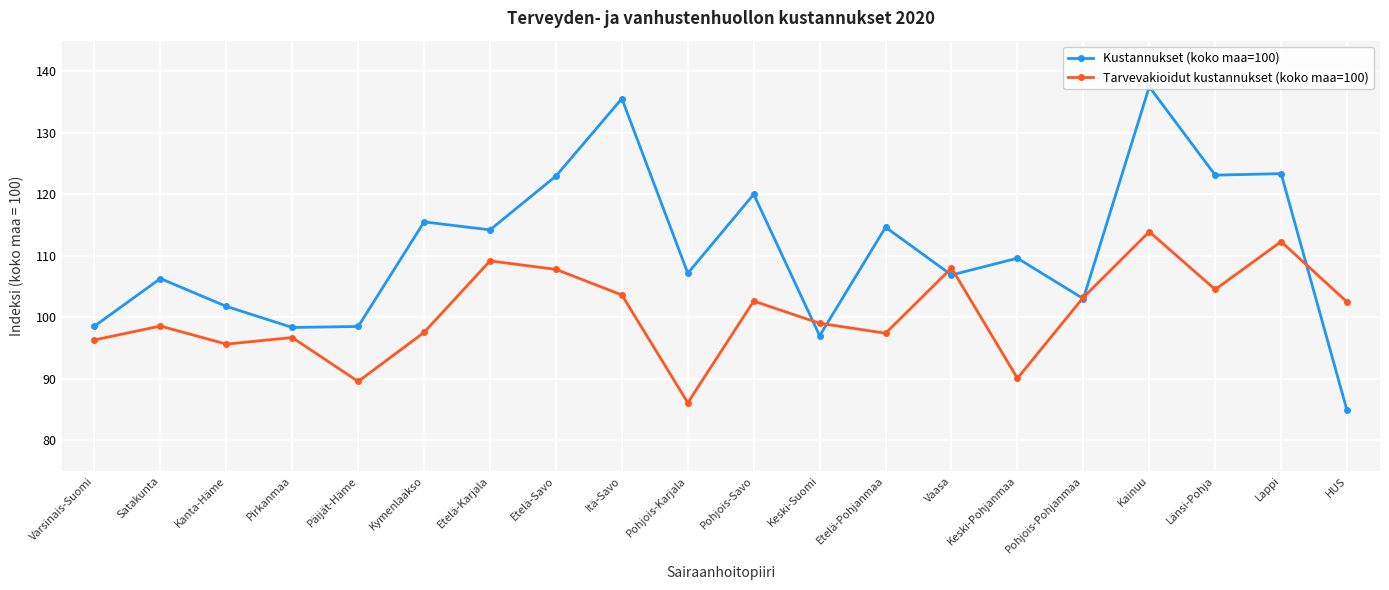

List the labels in order of Kustannukset (koko maa=100) value, largest first.

Kainuu, Itä-Savo, Lappi, Länsi-Pohja, Etelä-Savo, Pohjois-Savo, Kymenlaakso, Etelä-Pohjanmaa, Etelä-Karjala, Keski-Pohjanmaa, Pohjois-Karjala, Vaasa, Satakunta, Pohjois-Pohjanmaa, Kanta-Häme, Varsinais-Suomi, Päijät-Häme, Pirkanmaa, Keski-Suomi, HUS